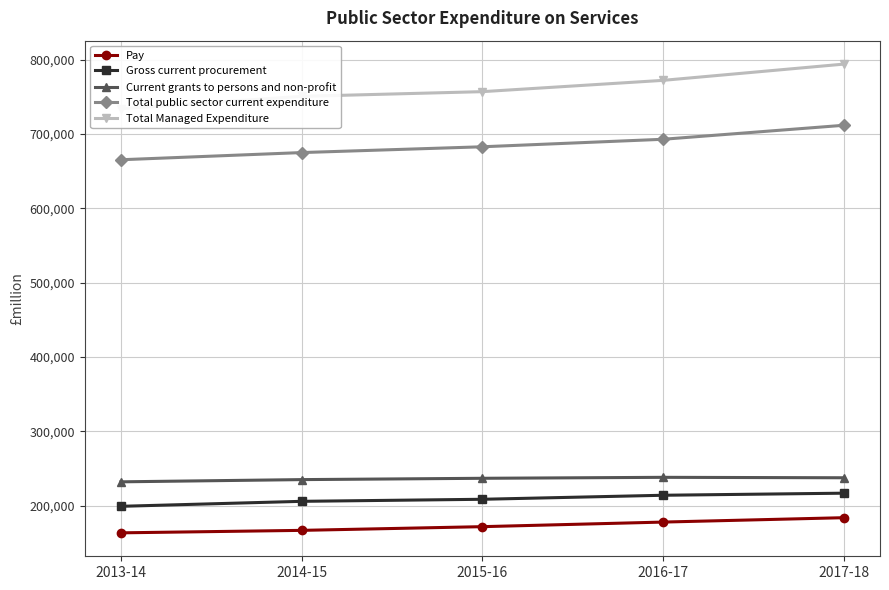

Does the chart have visible grid lines?

Yes